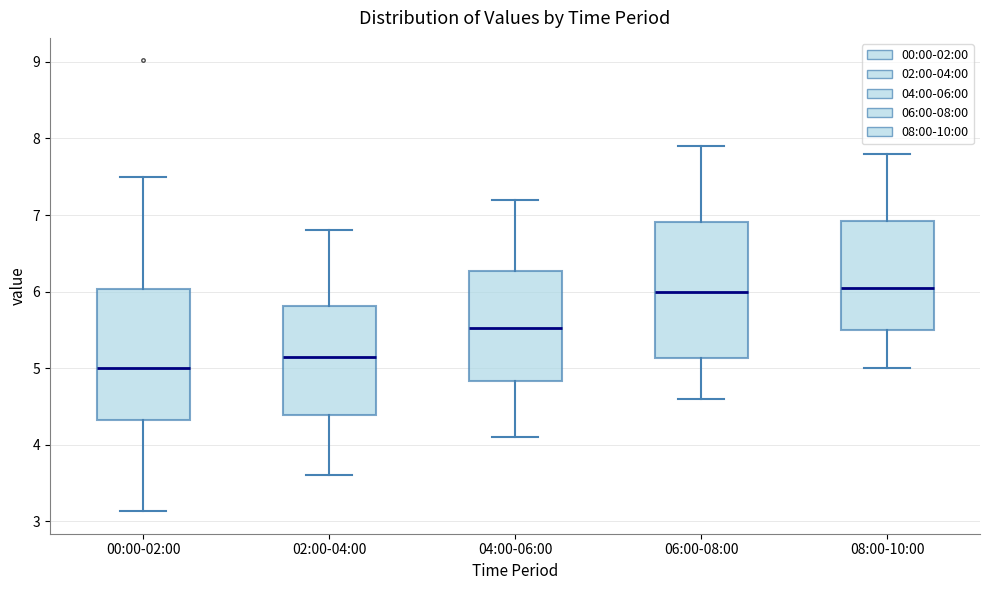

Reading left to right, read every box against the y-axis: the position of its median line, the range the box covers, and the ends of its whiskers. The values are not printed on the chart, so give them approximately, as read against the axis.

00:00-02:00: median 5.0, box 4.3 to 6.0, whiskers 3.1 to 7.5
02:00-04:00: median 5.2, box 4.4 to 5.8, whiskers 3.6 to 6.8
04:00-06:00: median 5.5, box 4.8 to 6.3, whiskers 4.1 to 7.2
06:00-08:00: median 6.0, box 5.1 to 6.9, whiskers 4.6 to 7.9
08:00-10:00: median 6.1, box 5.5 to 6.9, whiskers 5.0 to 7.8